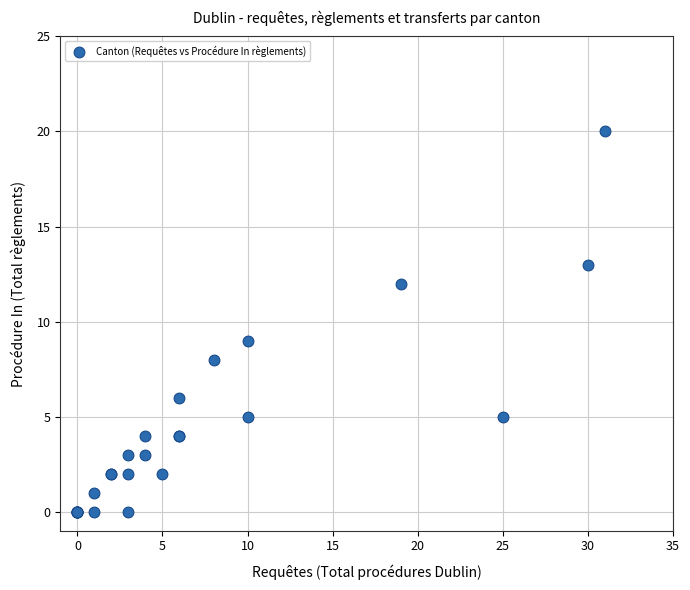

What Y value in the scatter plot is closest to 10?

9